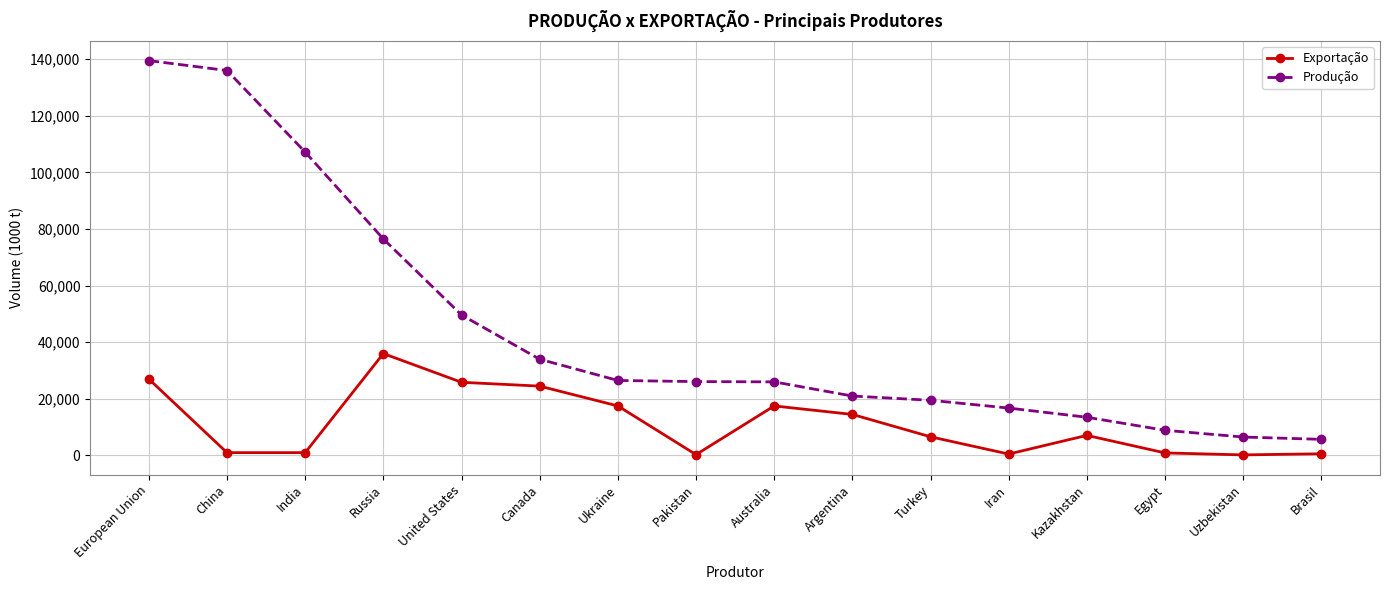

The Produção series shows 26100 at Pakistan. True or false?

True